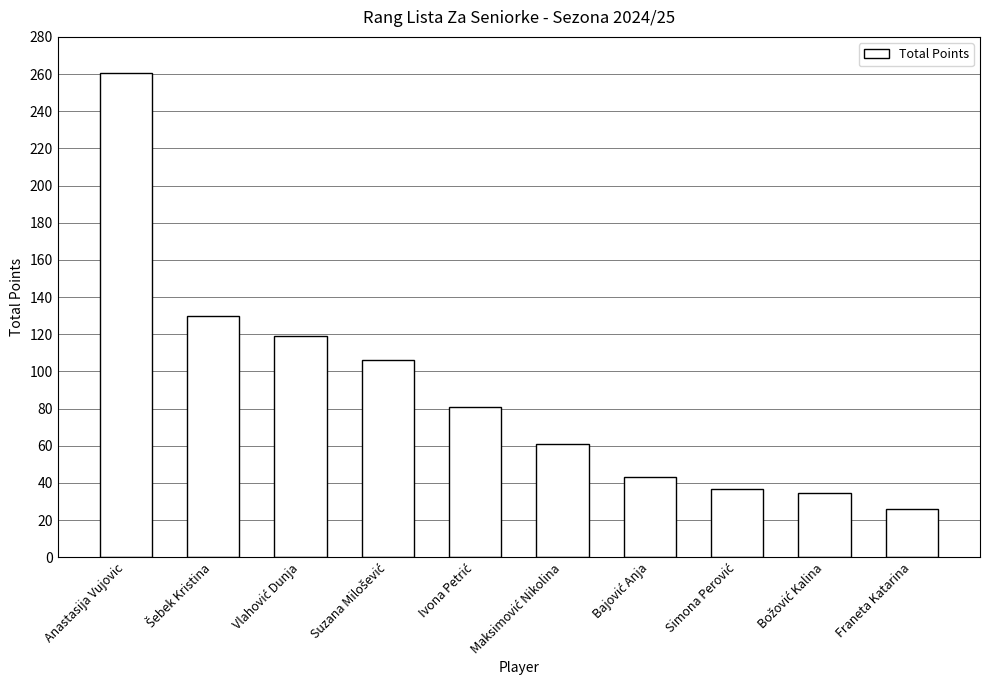

How many data points are less than 81?

5